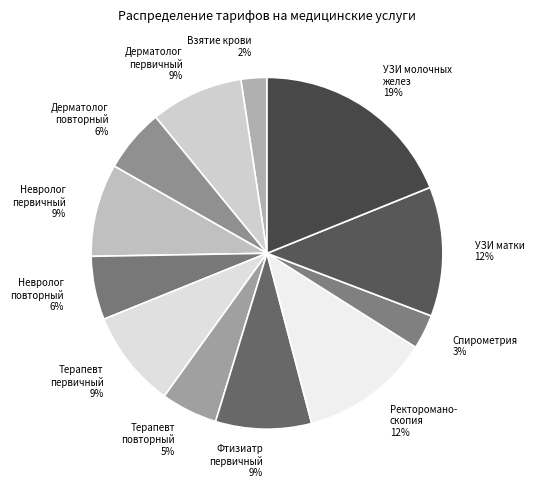

To the nearest percent, what is the difference between the largest and smallest slice percentages?

17%